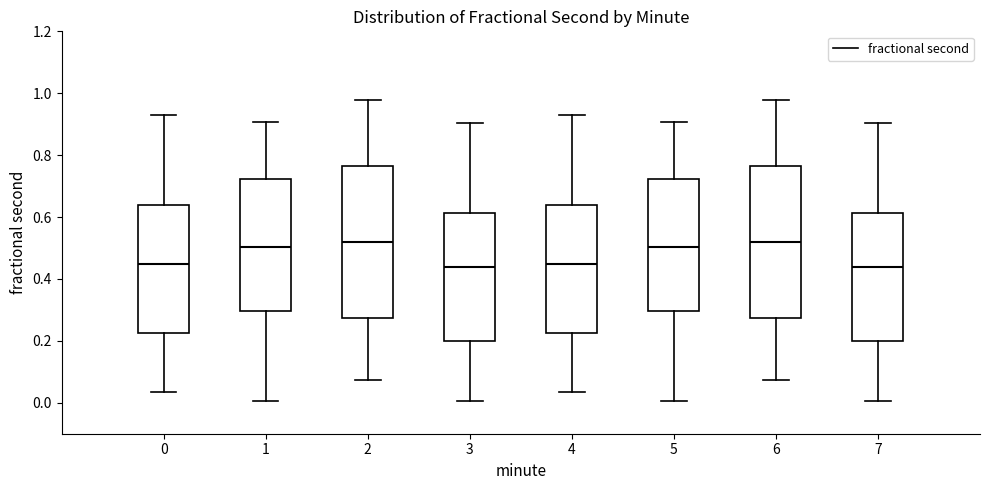

Where is the upper edge of the box at x = 4 on the y-axis? The values are not printed on the chart, so give them approximately, as read against the axis.

0.64